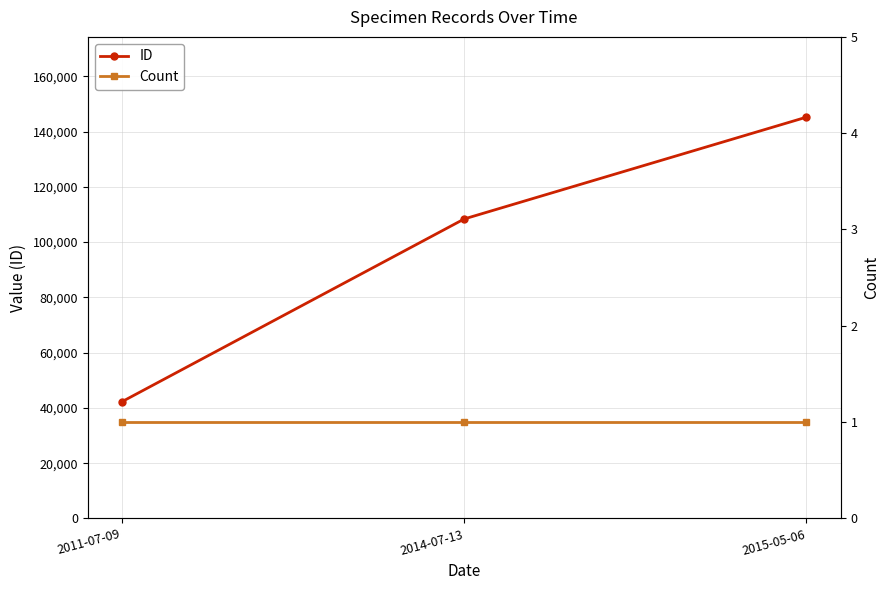

Does the chart display data point markers on the line(s)?

Yes